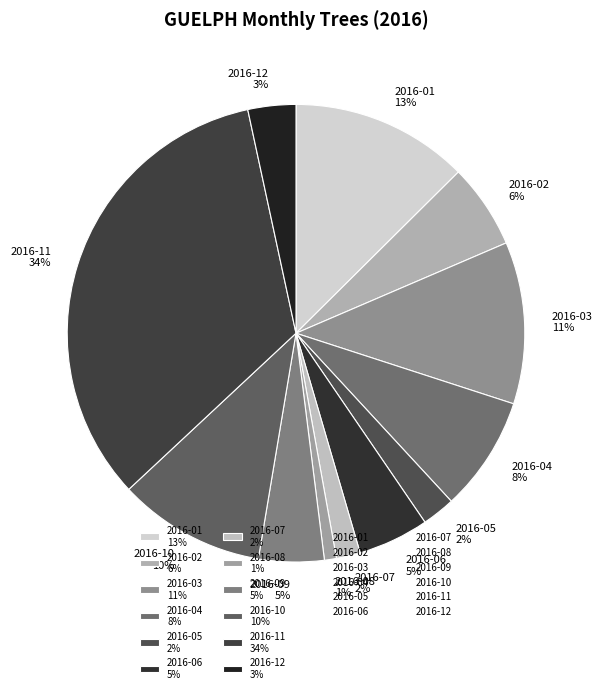

Is it true that 2016-04 8% is 8% of the pie?

True